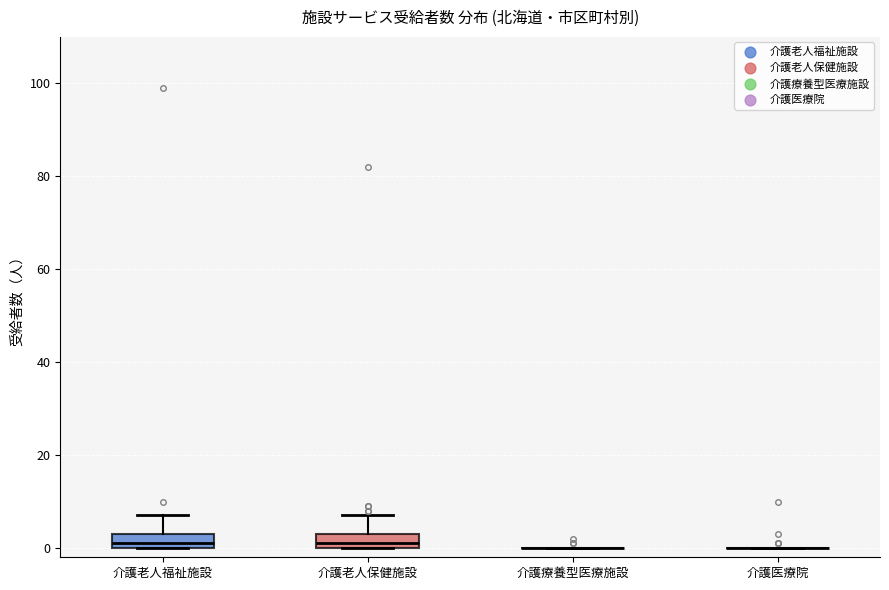

Reading left to right, transcribe this box plot: for each box, give where its median line is, the range the box spans, and where its two whiskers end, as read against the y-axis. The values are not printed on the chart, so give them approximately, as read against the axis.

介護老人福祉施設: median 2, box 0 to 4, whiskers 0 to 8
介護老人保健施設: median 2, box 0 to 4, whiskers 0 to 8
介護療養型医療施設: box collapsed to a line at 0, whiskers 0 to 0
介護医療院: box collapsed to a line at 0, whiskers 0 to 0